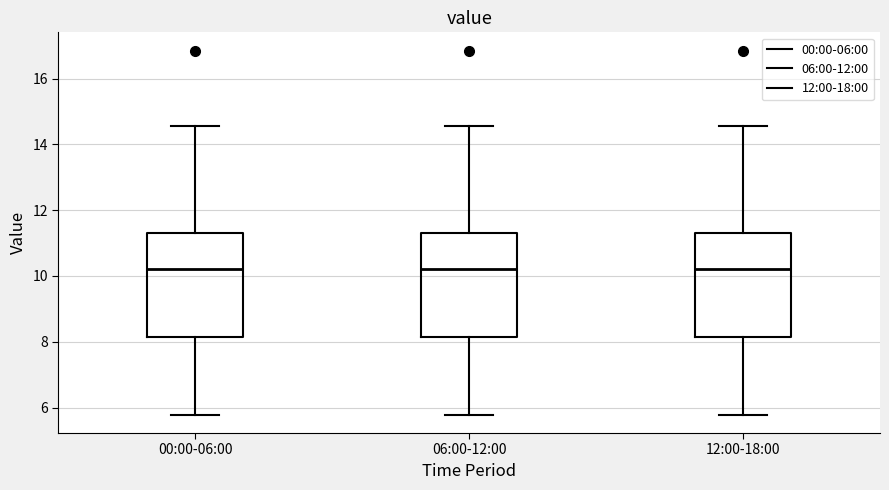

Where is the upper edge of the box for 12:00-18:00 on the y-axis? The values are not printed on the chart, so give them approximately, as read against the axis.

11.4